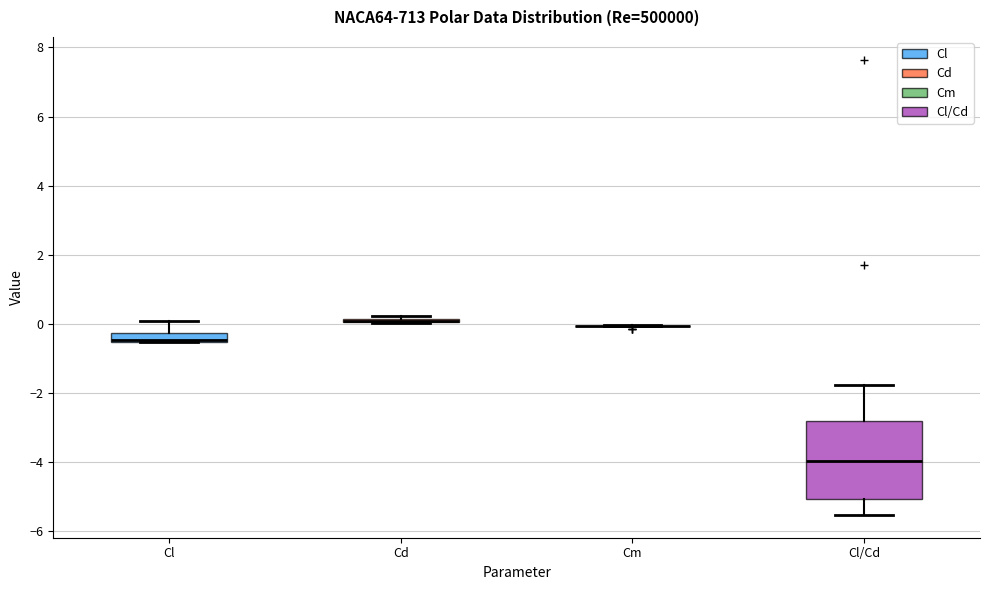

Comparing the boxes themselves (not the whiskers), which one is the tallest?

Cl/Cd